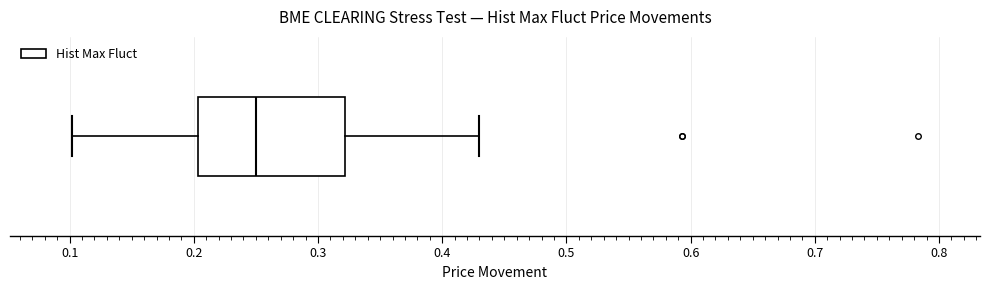

Where does the left whisker of the box end on the x-axis? The values are not printed on the chart, so give them approximately, as read against the axis.

0.10